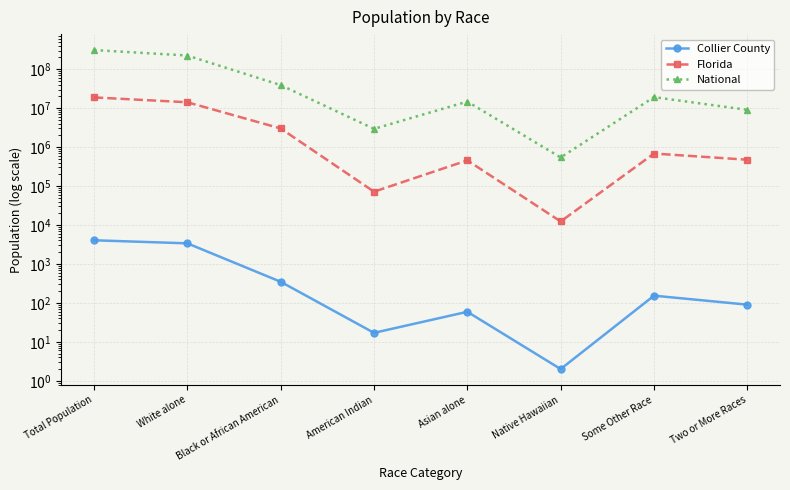

What is the highest value of the Florida series?

18801310